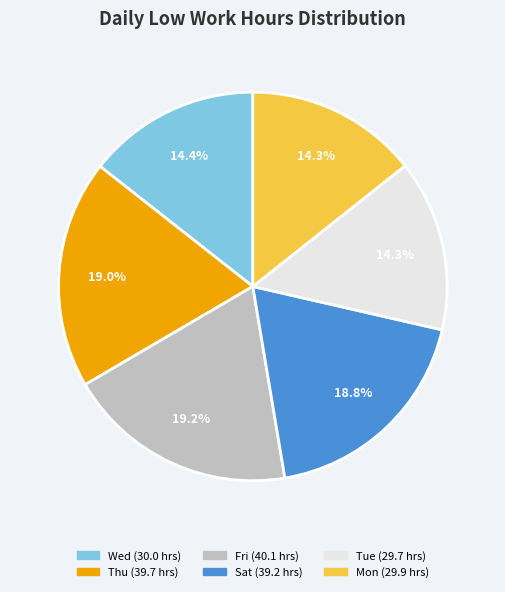

Is there any slice that represents more than half of the pie?

No